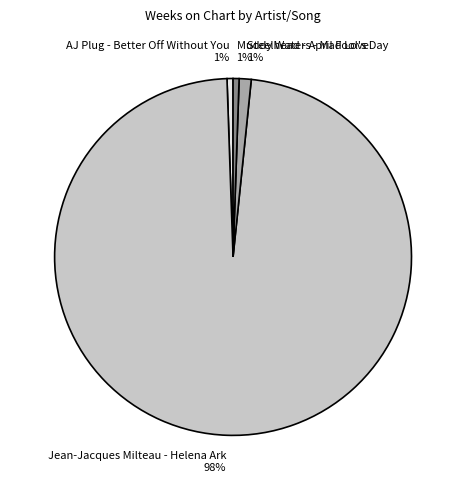

Which category has the biggest portion of the pie?

Jean-Jacques Milteau - Helena Ark